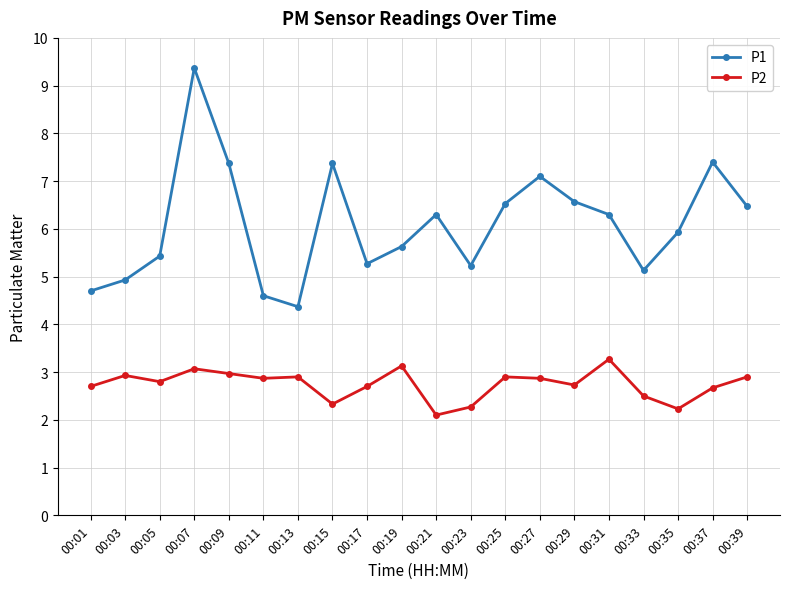

How many lines are shown in the chart?

2